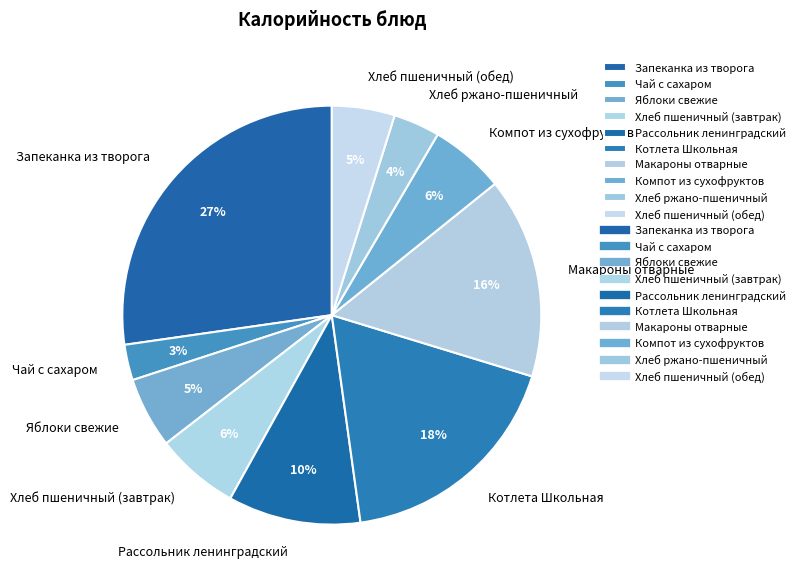

The Хлеб ржано-пшеничный slice represents 16% of the pie. True or false?

False